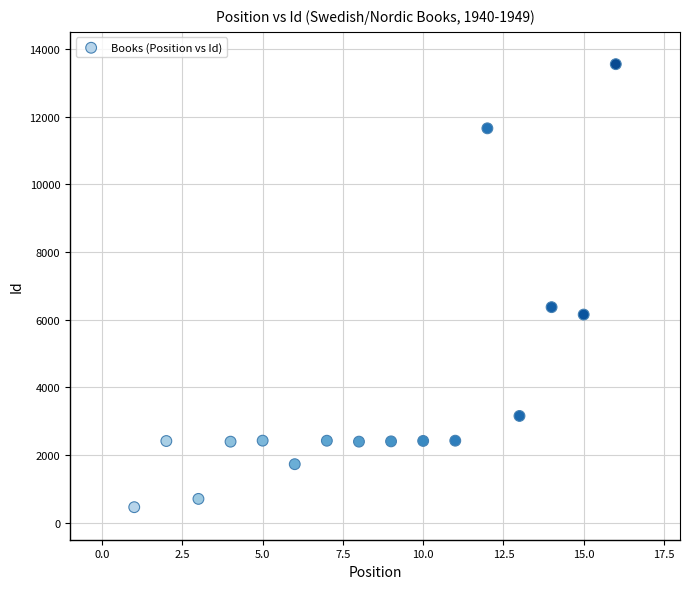

What Y value in the scatter plot is closest to 7003?

6369